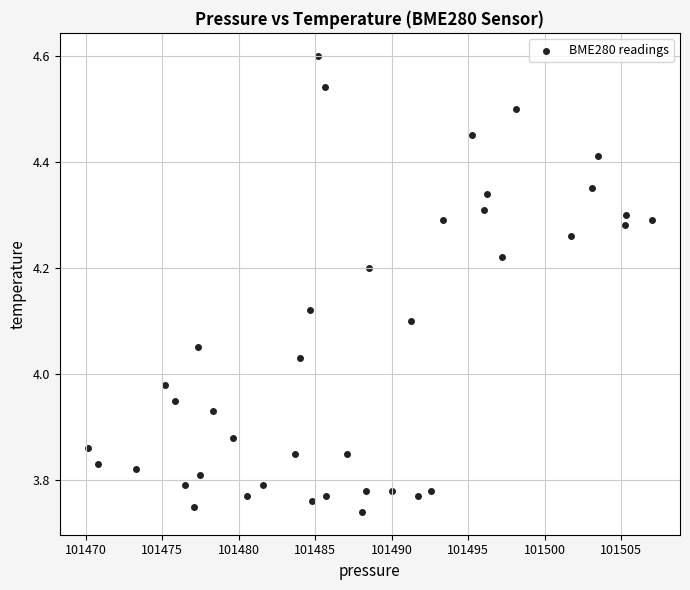

What is the range of X values (max minus min)?

36.9